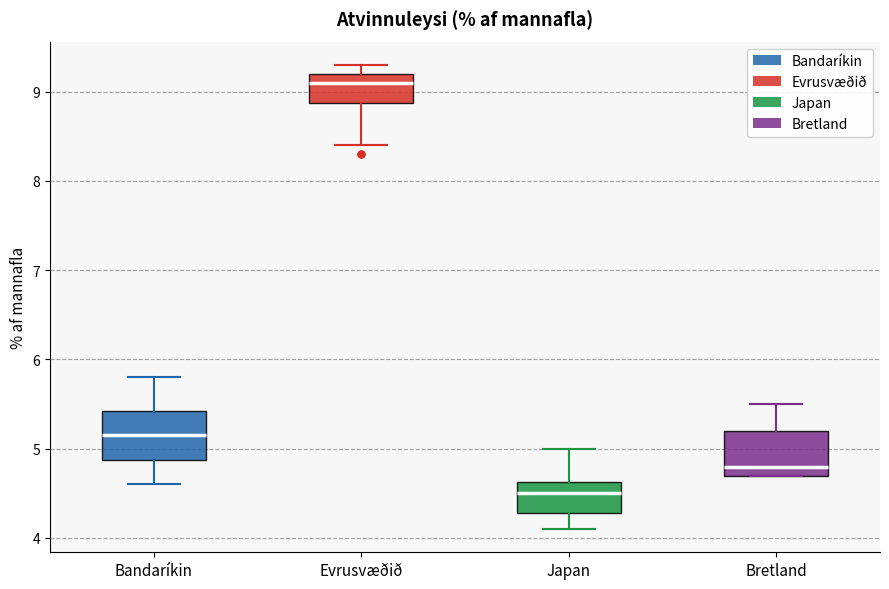

Where does the upper whisker of the box for Evrusvæðið end on the y-axis? The values are not printed on the chart, so give them approximately, as read against the axis.

9.3